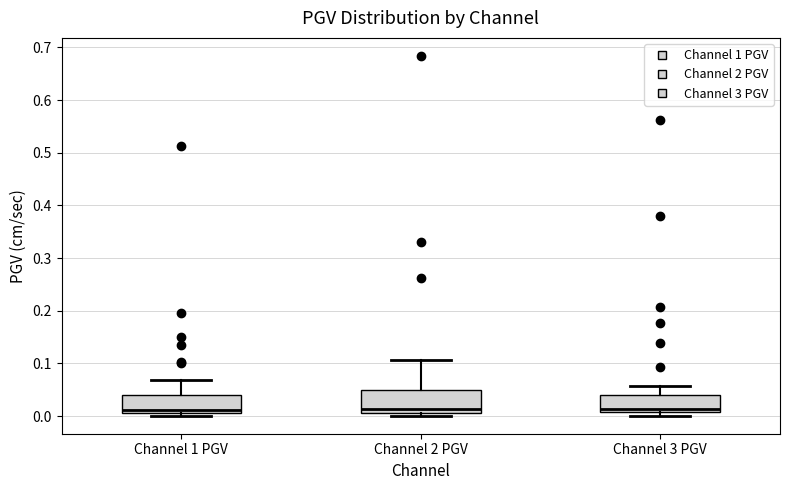

Where is the upper edge of the box for Channel 3 PGV on the y-axis? The values are not printed on the chart, so give them approximately, as read against the axis.

0.04